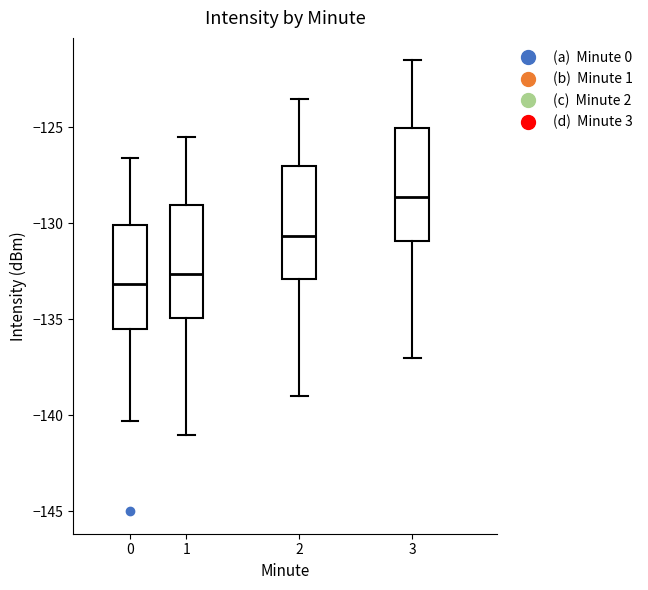

Reading left to right, read every box against the y-axis: the position of its median line, the range the box covers, and the ends of its whiskers. The values are not printed on the chart, so give them approximately, as read against the axis.

0: median -133.0, box -135.5 to -130.0, whiskers -140.5 to -126.5
1: median -132.5, box -135.0 to -129.0, whiskers -141.0 to -125.5
2: median -130.5, box -133.0 to -127.0, whiskers -139.0 to -123.5
3: median -128.5, box -131.0 to -125.0, whiskers -137.0 to -121.5